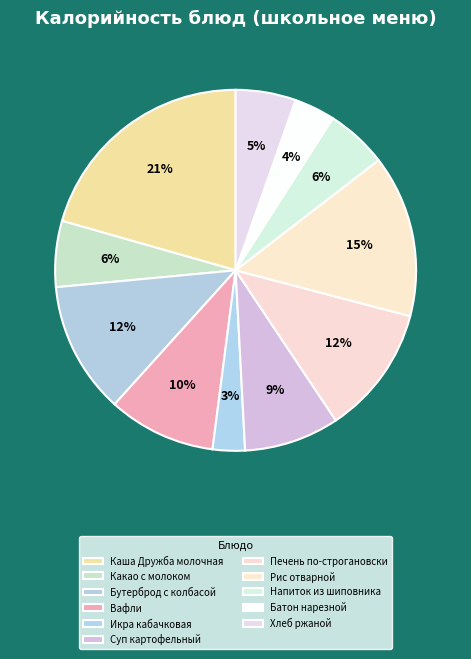

Rank the categories by value from highest to lowest.

Каша Дружба молочная, Рис отварной, Бутерброд с колбасой, Печень по-строгановски, Вафли, Суп картофельный, Какао с молоком, Напиток из шиповника, Хлеб ржаной, Батон нарезной, Икра кабачковая